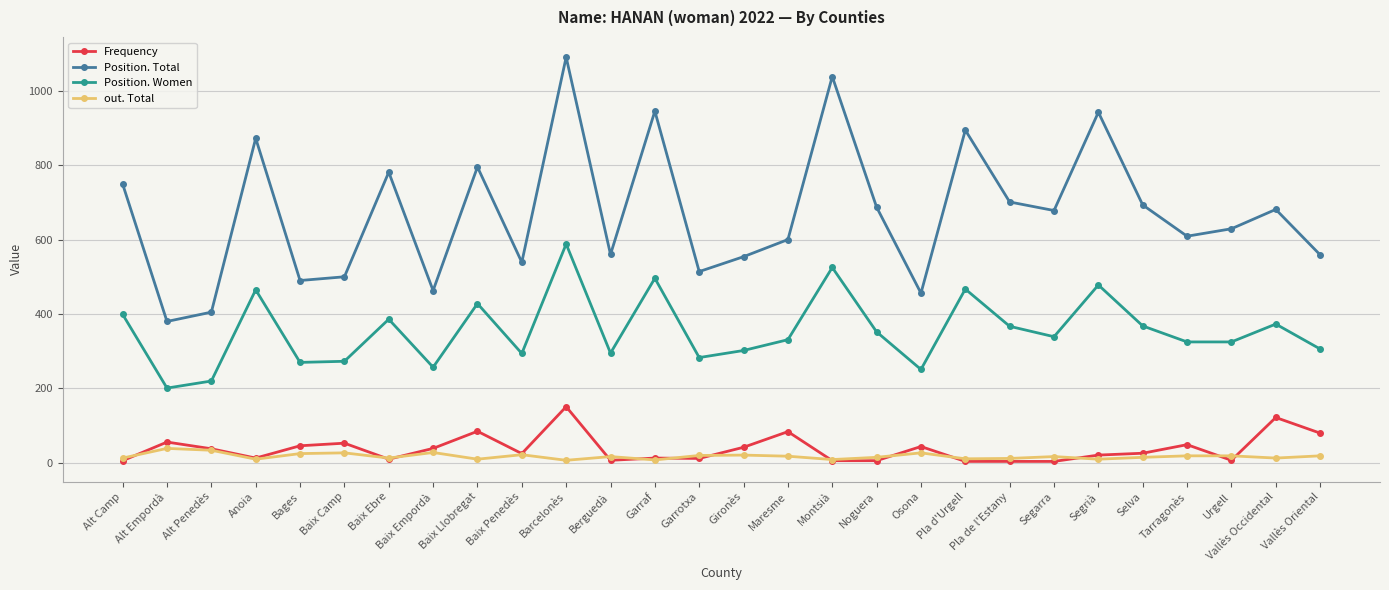

What position from the left is Garraf?

13